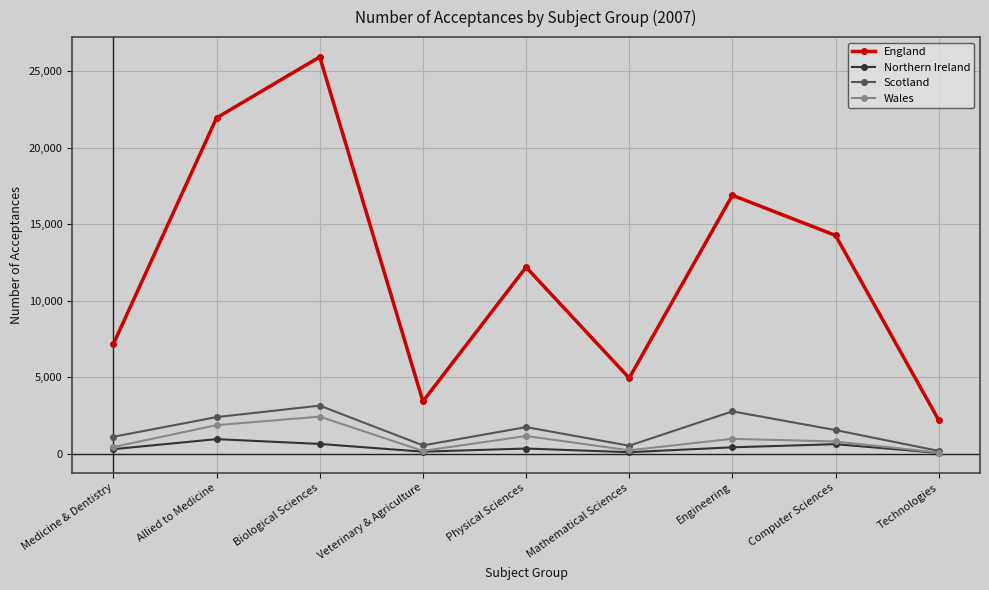

What is the sum of all Scotland values?

14050